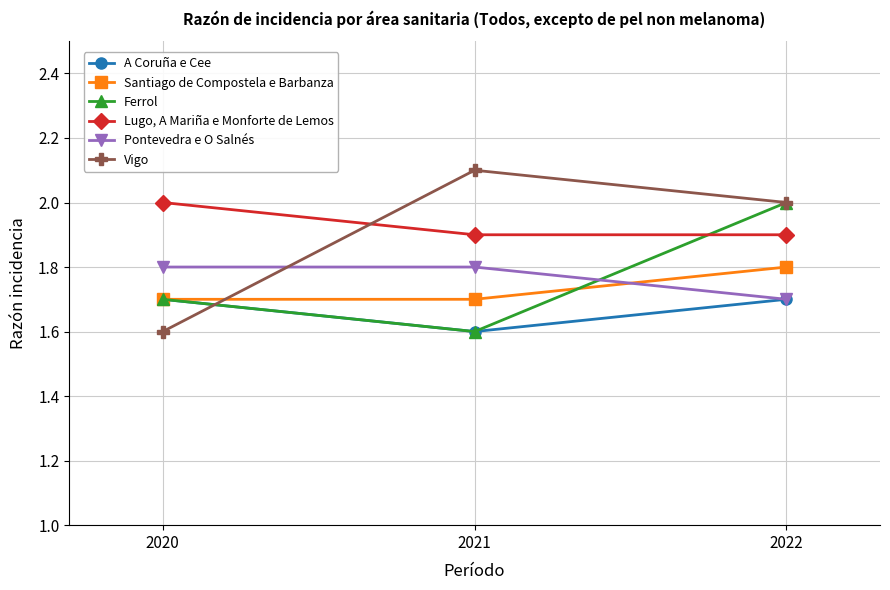

What is the value of the Lugo, A Mariña e Monforte de Lemos point at the 1st from the left?

2.0